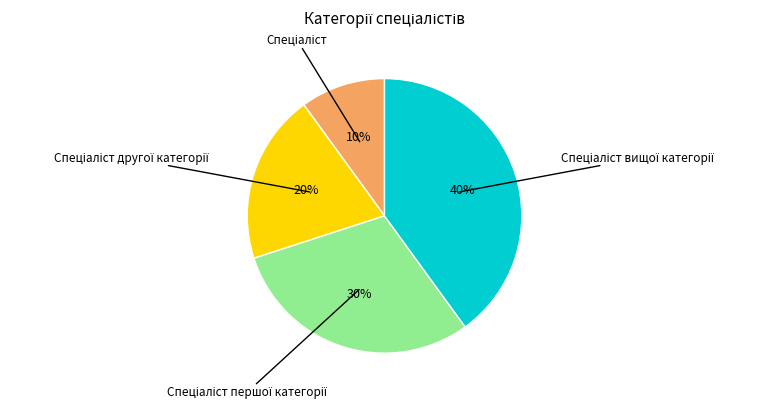

Is there a majority slice in this chart?

No